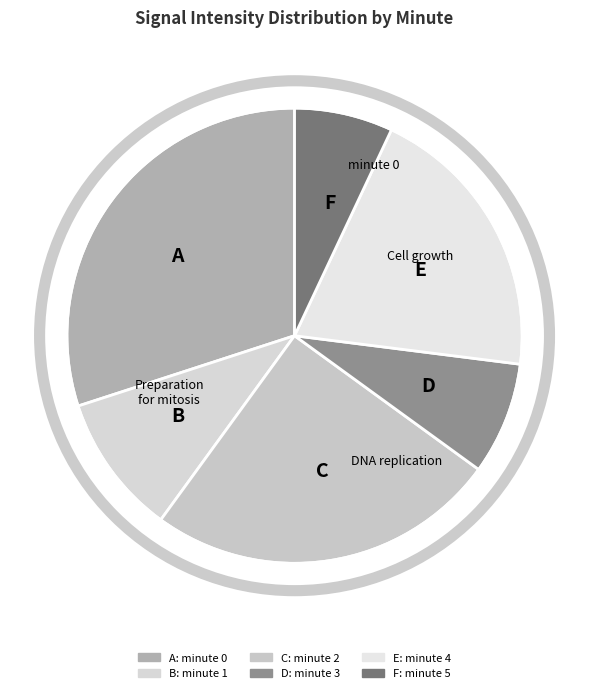

True or false: C accounts for 11% of the total.

False